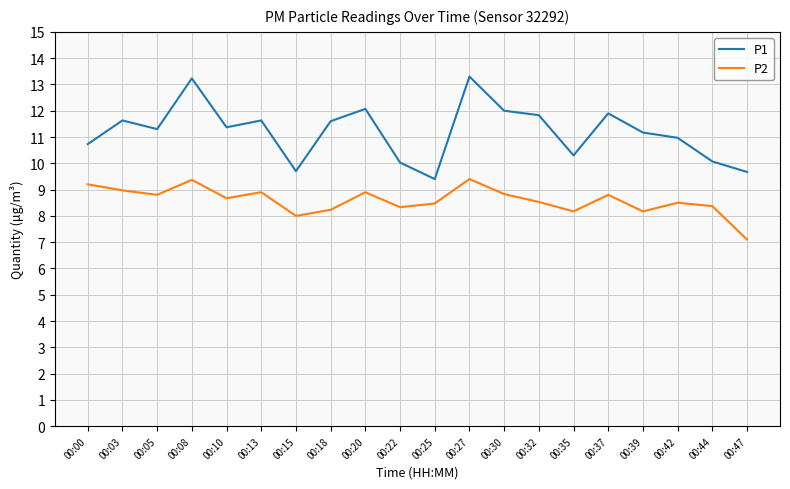

What are all the series names shown in the legend?

P1, P2